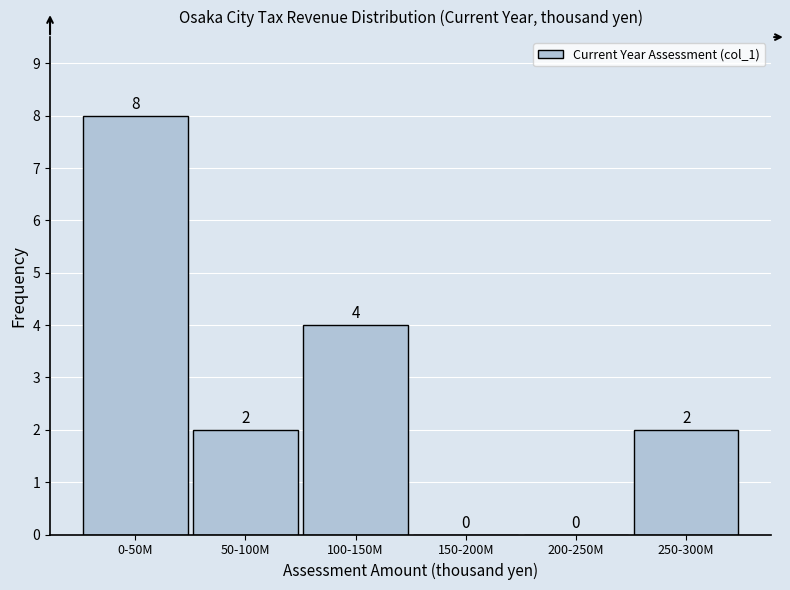

Reading left to right, what are all the values shown in this chart?

0-50M=8	50-100M=2	100-150M=4	150-200M=0	200-250M=0	250-300M=2